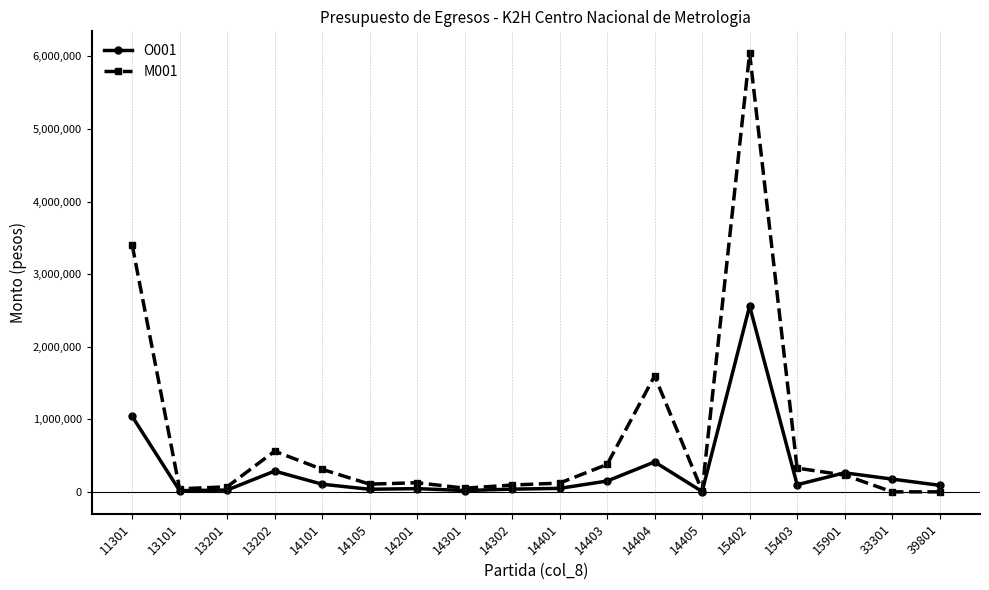

Where is O001 nearest to the value 1282152?

11301